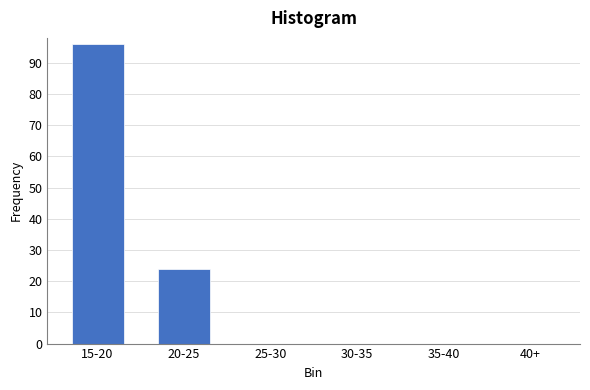

Reading left to right, what are all the values shown in this chart?

15-20=96	20-25=24	25-30=0	30-35=0	35-40=0	40+=0